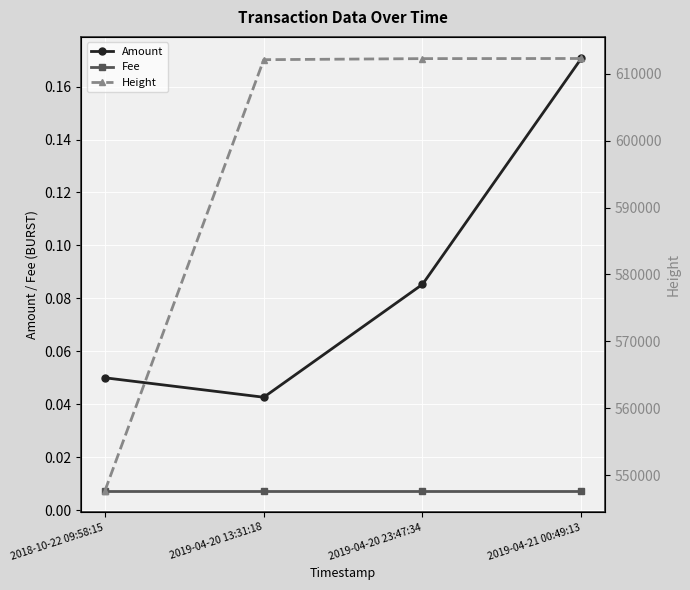

What is the maximum value shown in the chart?

612250.0